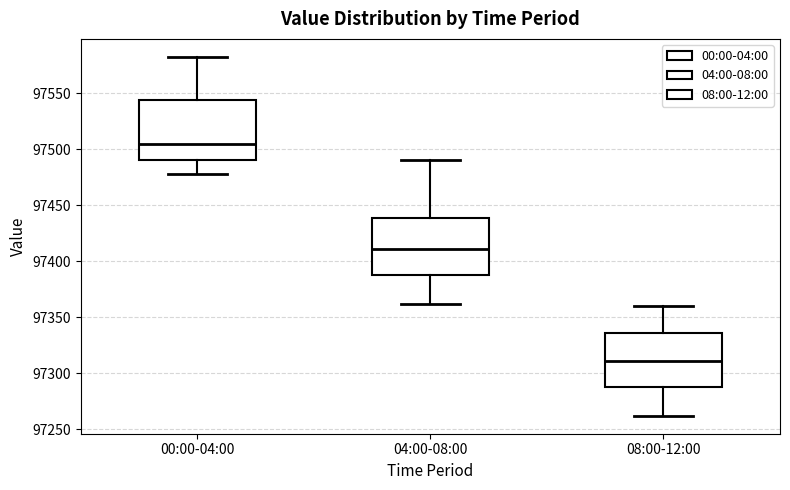

Where is the lower edge of the box for 00:00-04:00 on the y-axis? The values are not printed on the chart, so give them approximately, as read against the axis.

97490